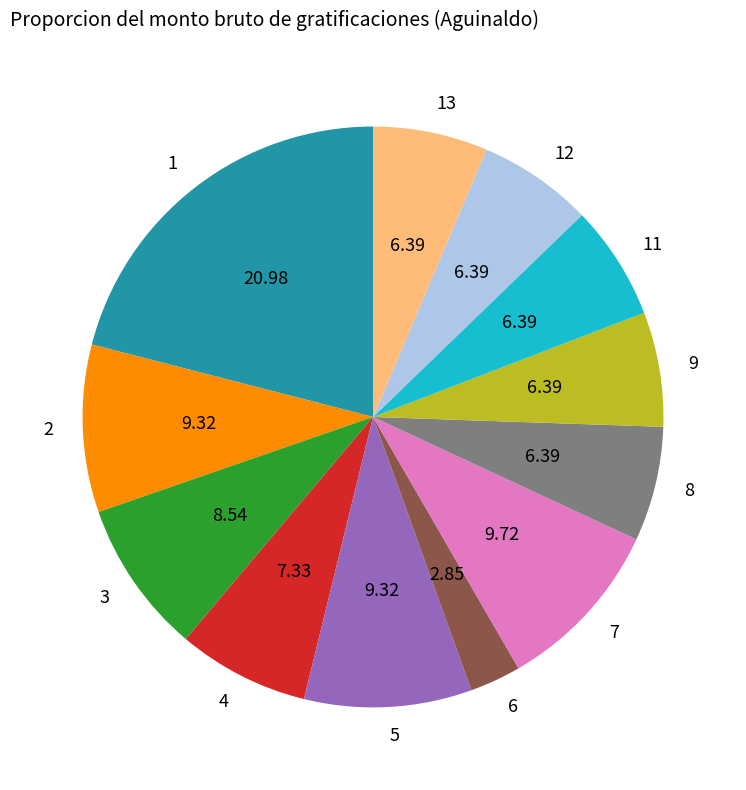

How many slices are in this pie chart?

12